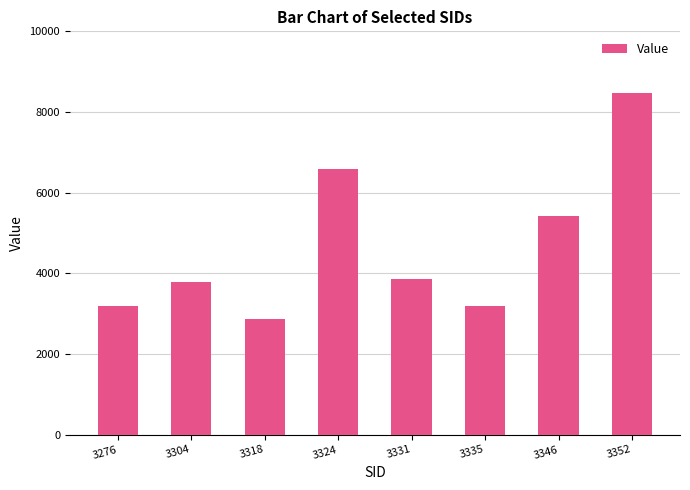

At which category does the chart reach its peak across all series?

3352